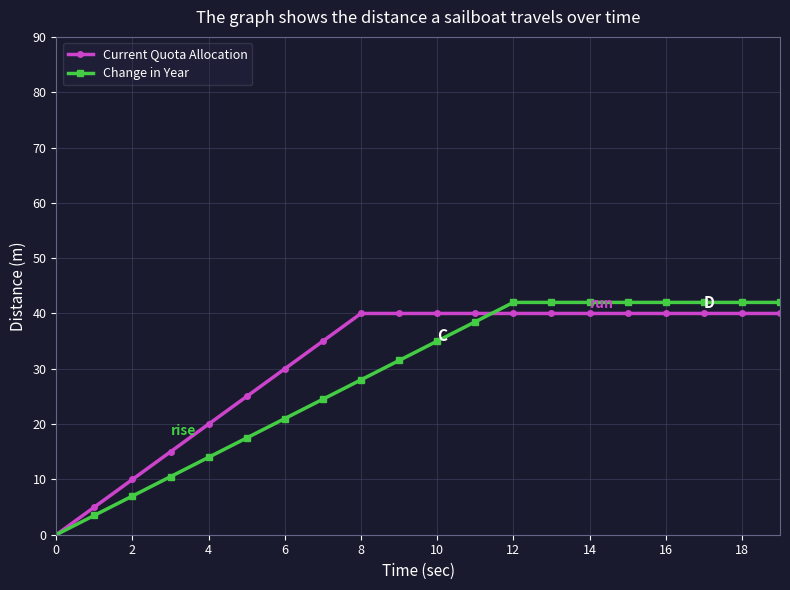

At how many categories does at least one series exceed 16?

16